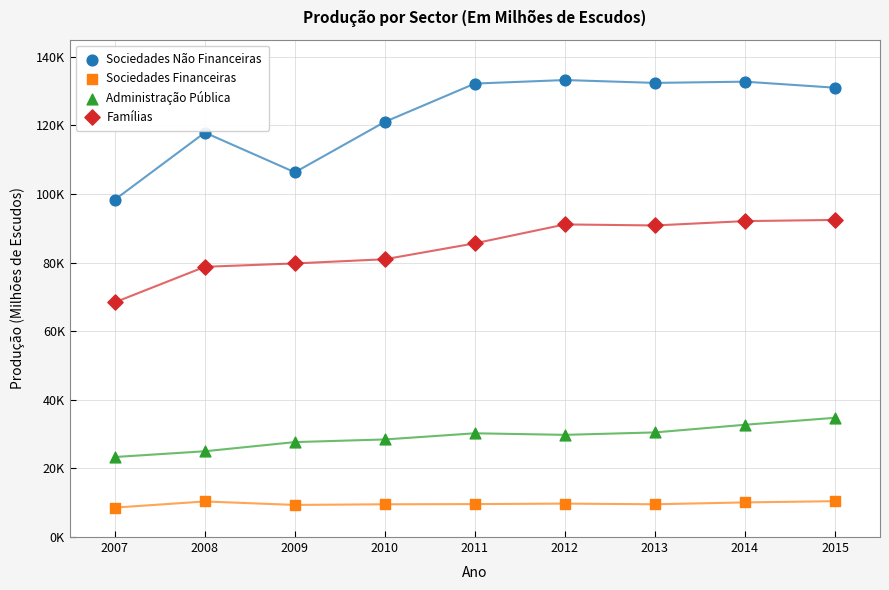

Which series has the widest spread of Y values?

Sociedades Não Financeiras